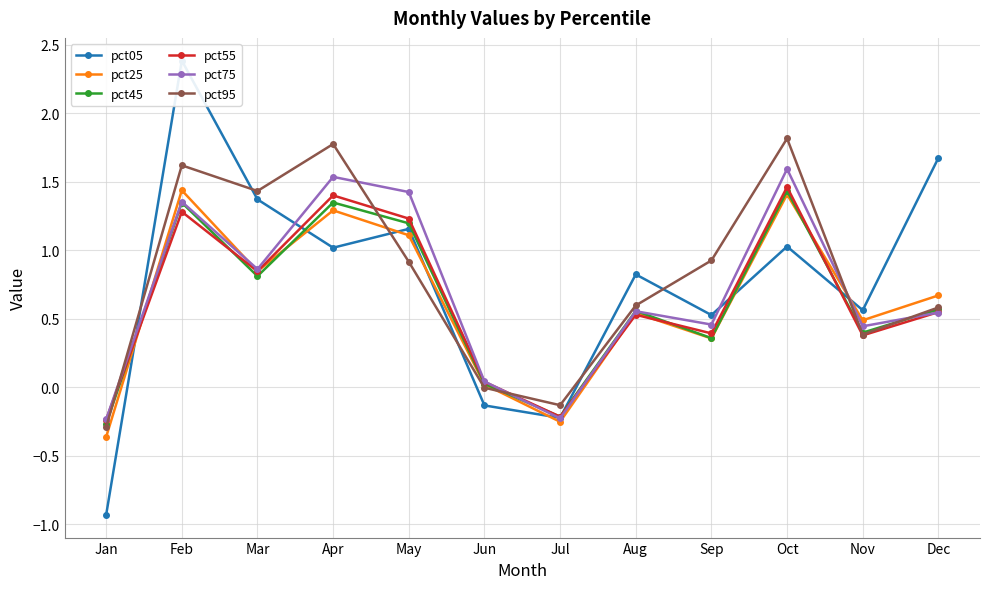

At which category does pct45 reach its first local peak?

Feb